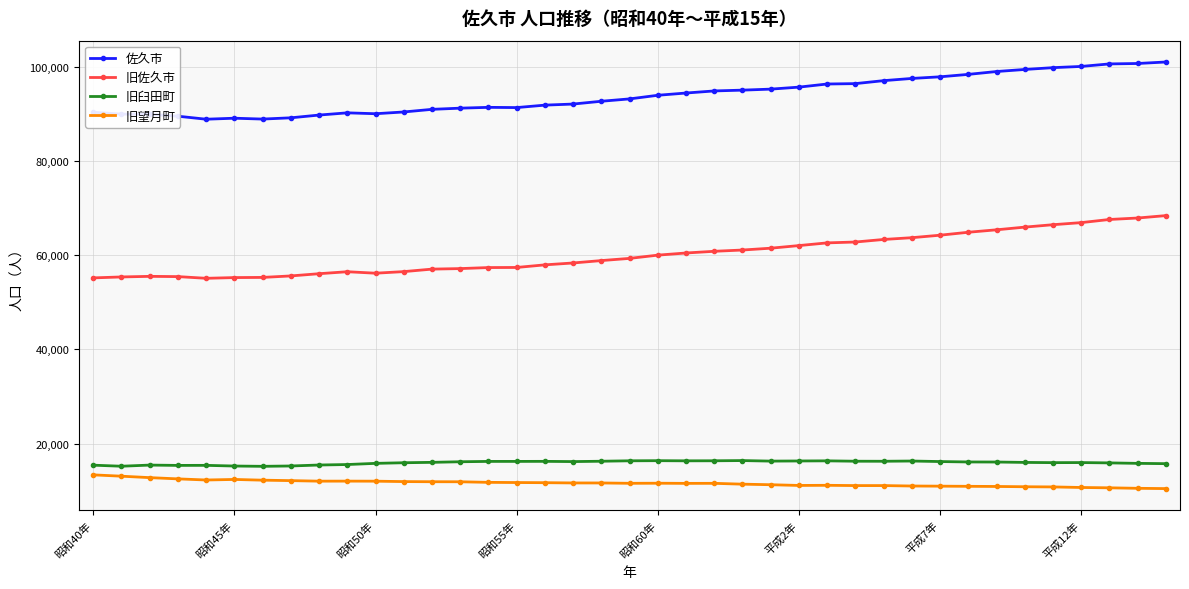

True or false: 佐久市 and 旧佐久市 cross at least once.

False